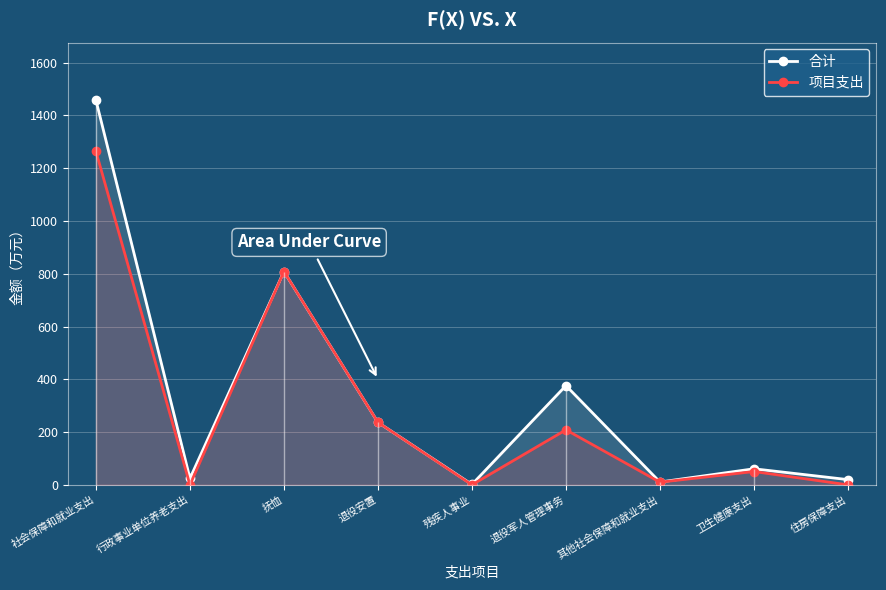

Reading left to right, transcribe all the data shown in this chart.

合计: 社会保障和就业支出=1458.0	行政事业单位养老支出=24.4	抚恤=808.6	退役安置=236.8	残疾人事业=1.5	退役军人管理事务=376.1	其他社会保障和就业支出=10.6	卫生健康支出=60.8	住房保障支出=19.8
项目支出: 社会保障和就业支出=1263.9	行政事业单位养老支出=0.0	抚恤=808.6	退役安置=236.8	残疾人事业=0.0	退役军人管理事务=208.5	其他社会保障和就业支出=10.0	卫生健康支出=50.5	住房保障支出=0.0